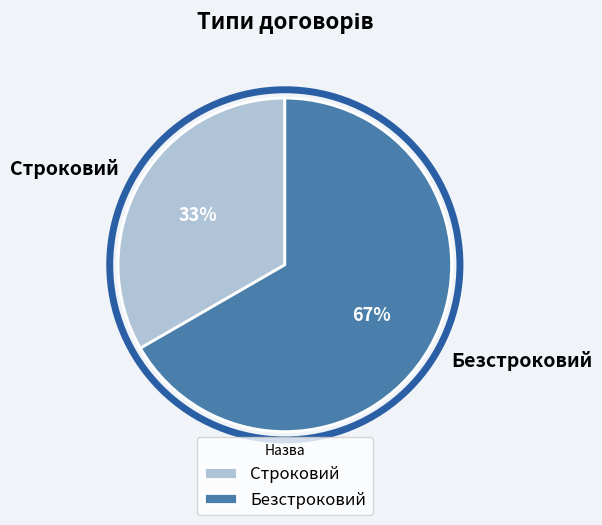

To the nearest percent, what is the average slice percentage?

50%